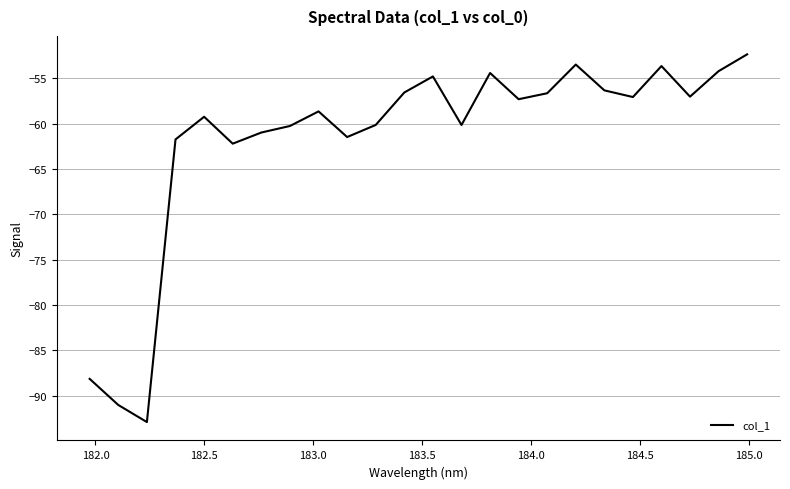

What is the smallest value displayed?

-92.9